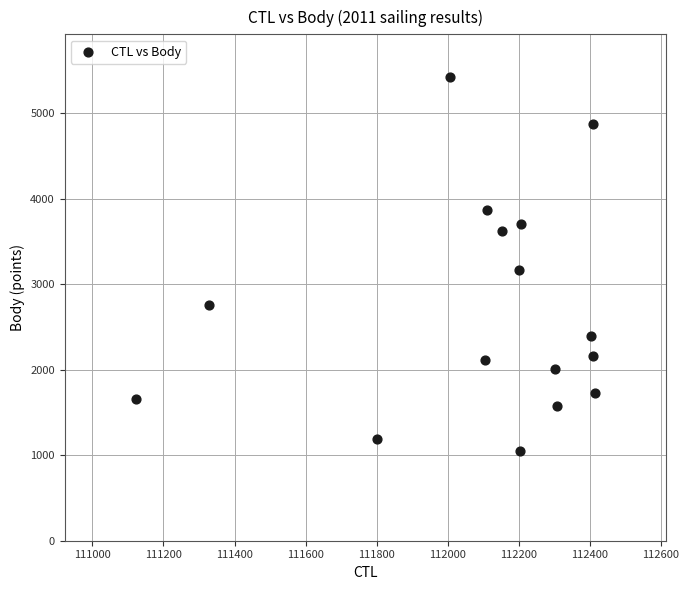

What Y value in the scatter plot is closest to 3239?

3166